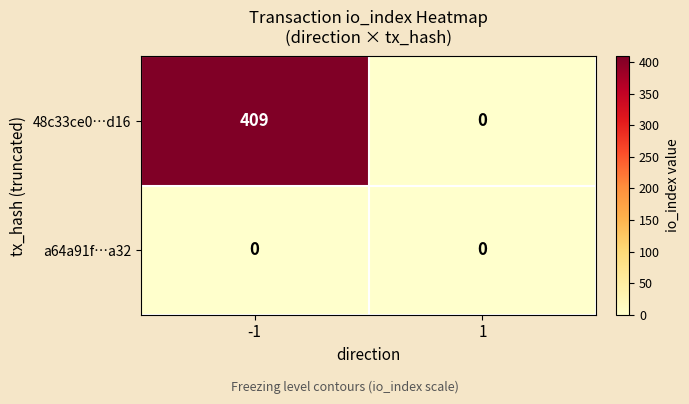

Which series has the largest total across all categories?

48c33ce0…d16